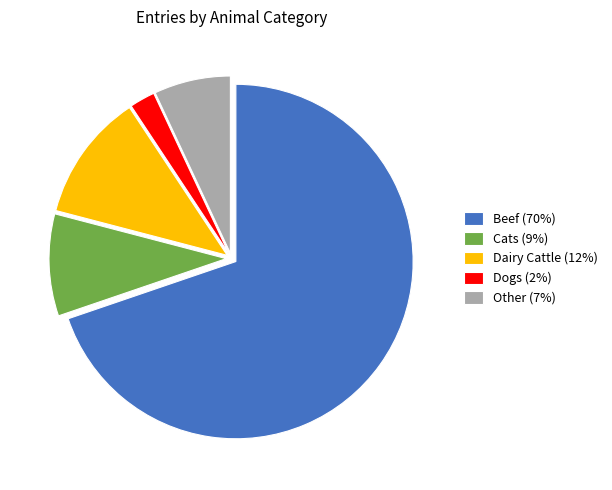

Is there any slice that represents more than half of the pie?

Yes